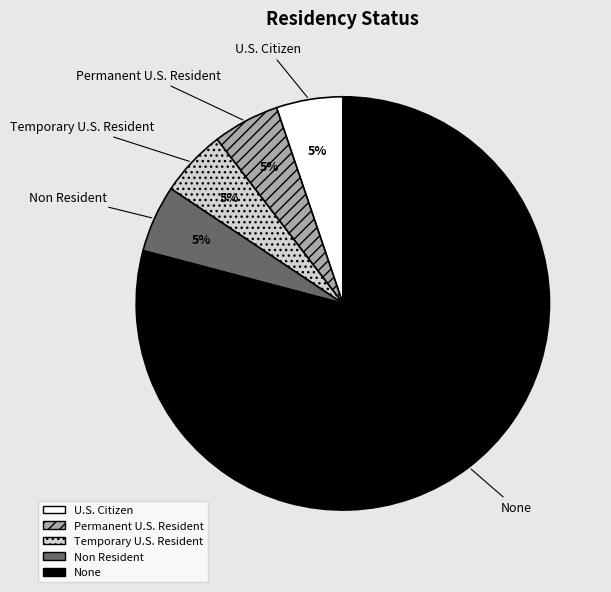

Is the sum of Permanent U.S. Resident and Non Resident greater than half?

No